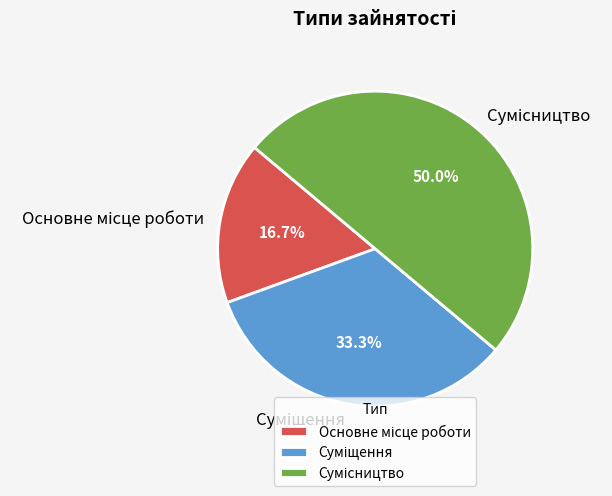

Count the number of slices in the pie.

3